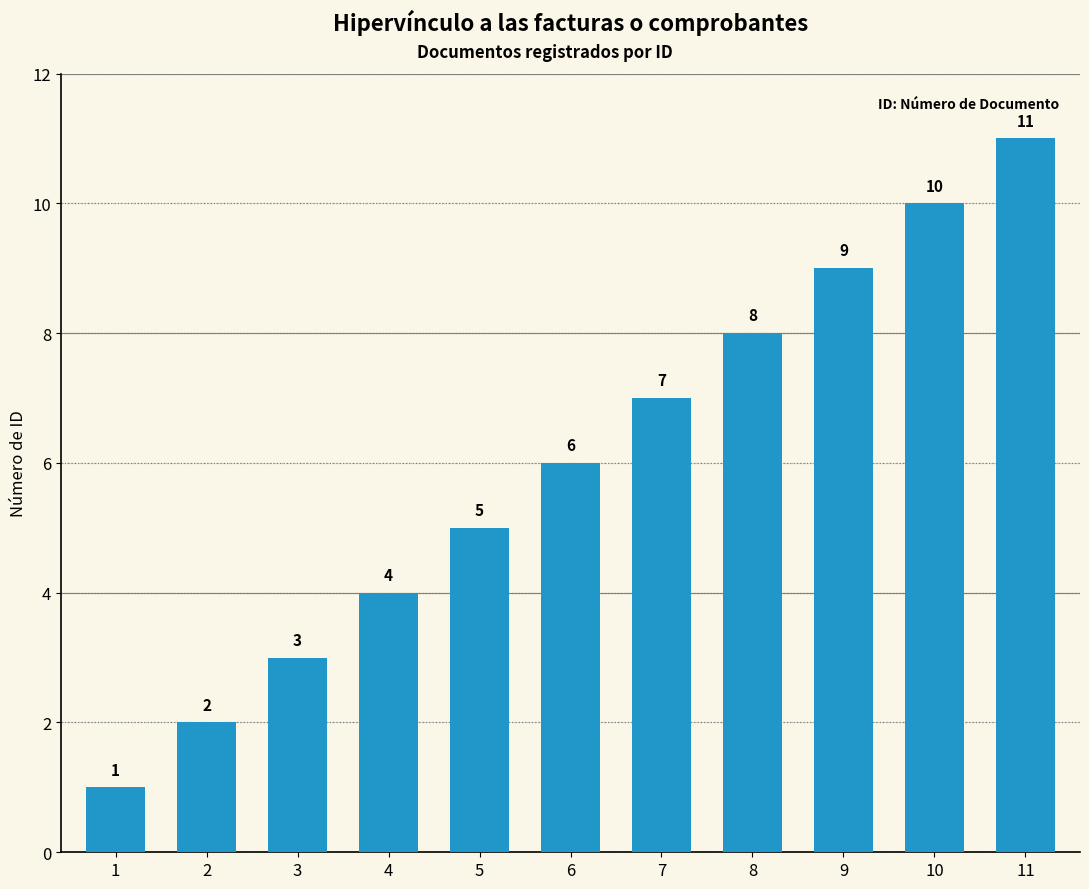

How many values are between 3 and 9?

7